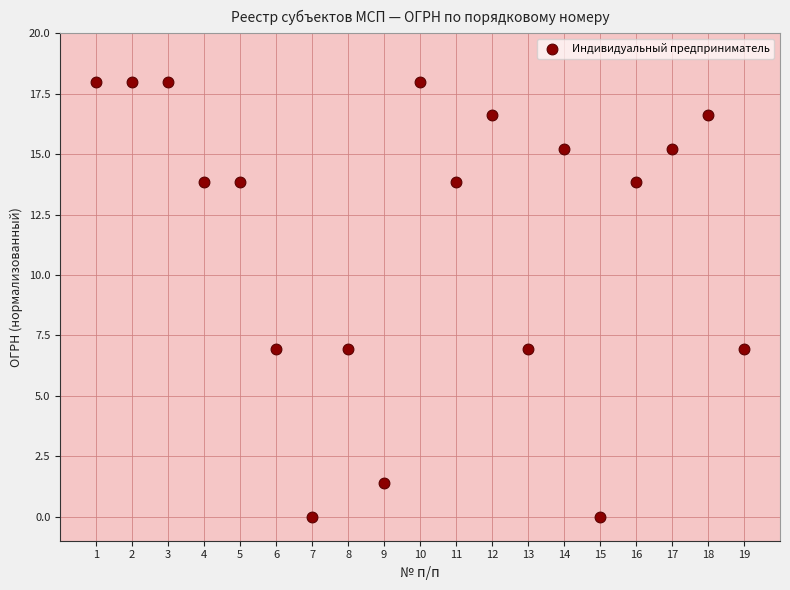

What is the range of X values (max minus min)?

18.0